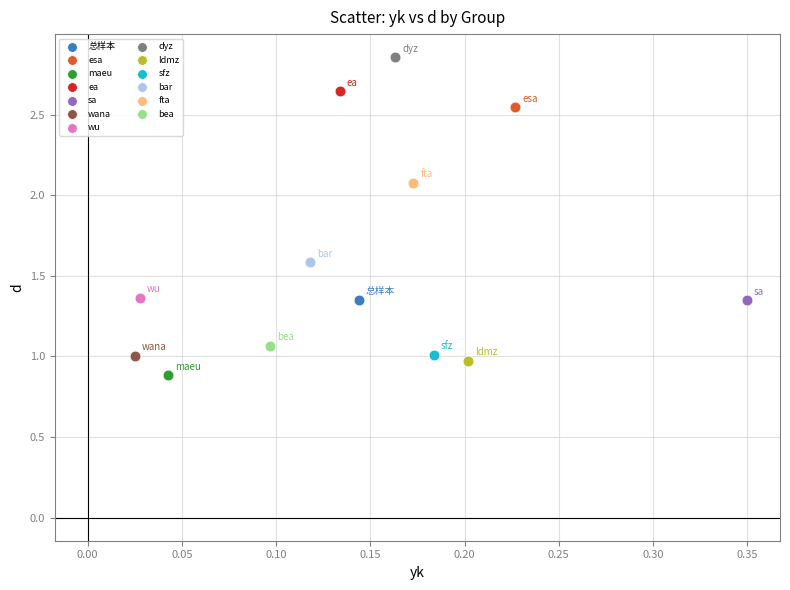

What are all the series names shown in the legend?

总样本, esa, maeu, ea, sa, wana, wu, dyz, ldmz, sfz, bar, fta, bea